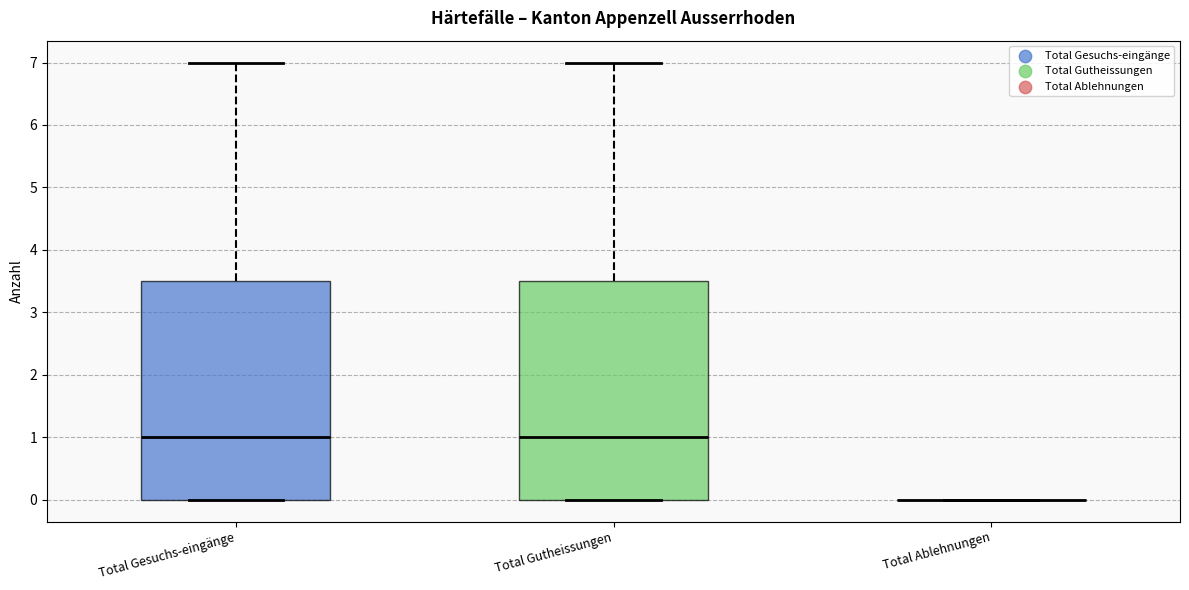

Where does the upper whisker of the box for Total Gesuchs-eingänge end on the y-axis? The values are not printed on the chart, so give them approximately, as read against the axis.

7.0